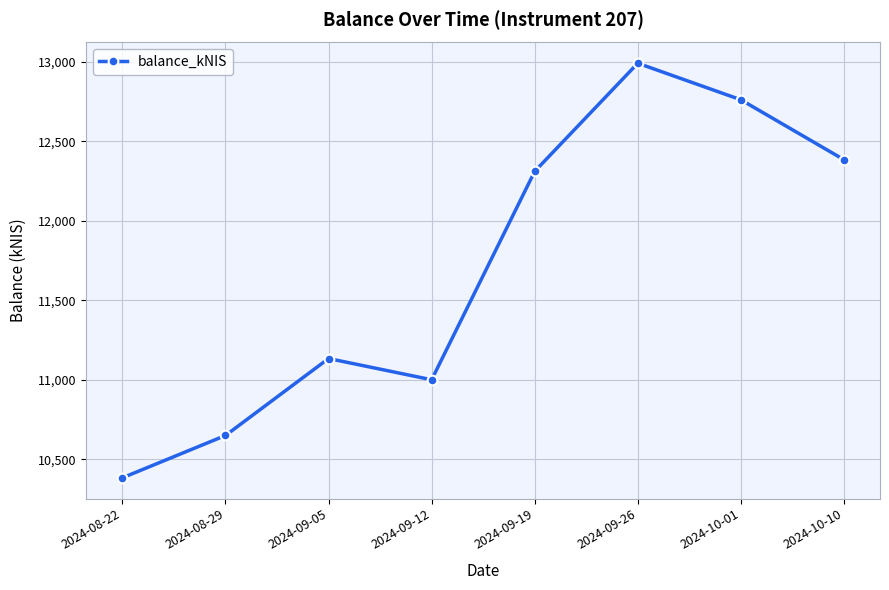

How many data points are above 12311?

4